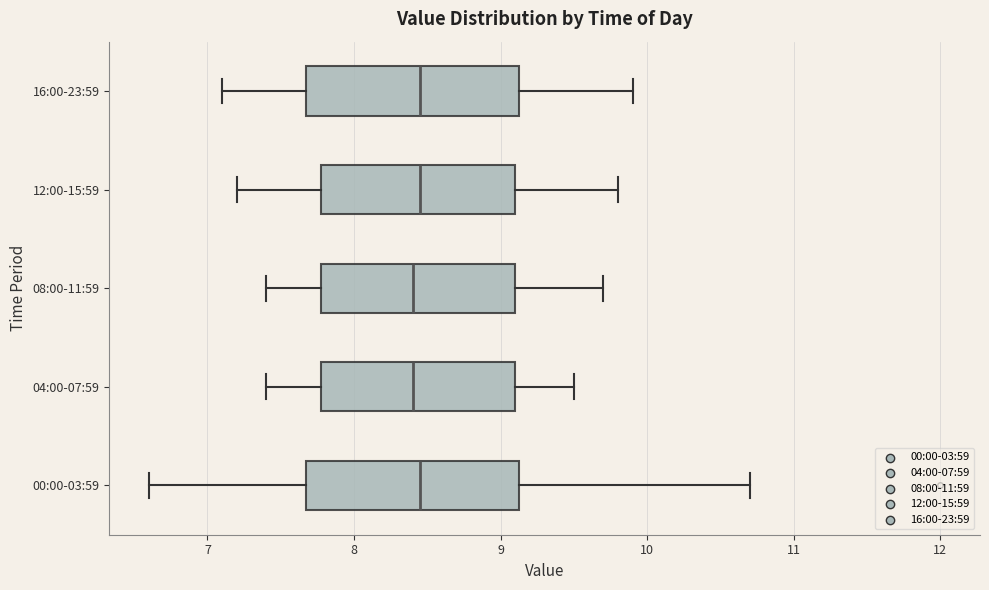

Reading bottom to top, transcribe this box plot: for each box, give where its median line is, the range the box spans, and where its two whiskers end, as read against the x-axis. The values are not printed on the chart, so give them approximately, as read against the axis.

00:00-03:59: median 8.5, box 7.7 to 9.1, whiskers 6.6 to 10.7
04:00-07:59: median 8.4, box 7.8 to 9.1, whiskers 7.4 to 9.5
08:00-11:59: median 8.4, box 7.8 to 9.1, whiskers 7.4 to 9.7
12:00-15:59: median 8.5, box 7.8 to 9.1, whiskers 7.2 to 9.8
16:00-23:59: median 8.5, box 7.7 to 9.1, whiskers 7.1 to 9.9